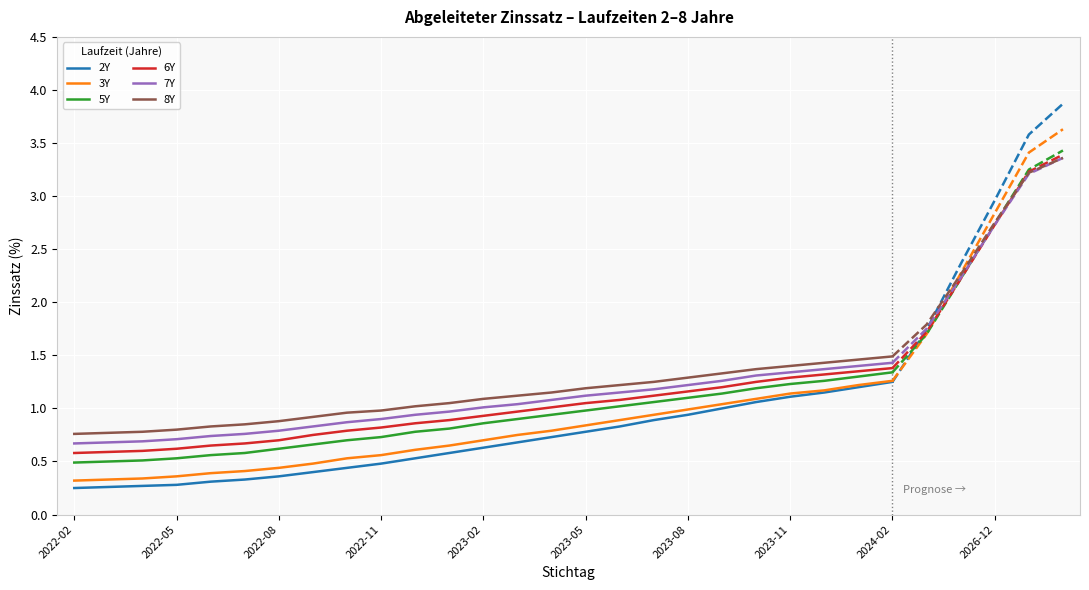

Does the chart display data point markers on the line(s)?

No